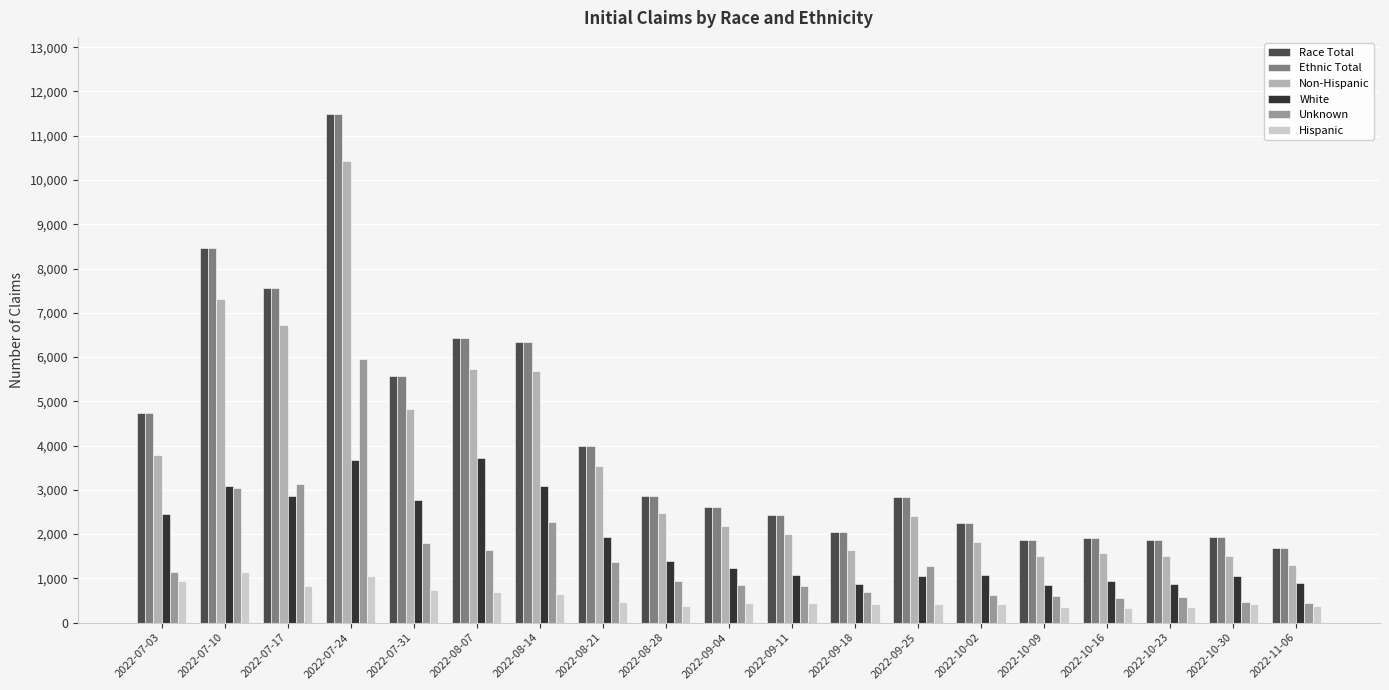

Is the value of Ethnic Total at 2022-09-25 greater than the value of White at 2022-10-09?

Yes